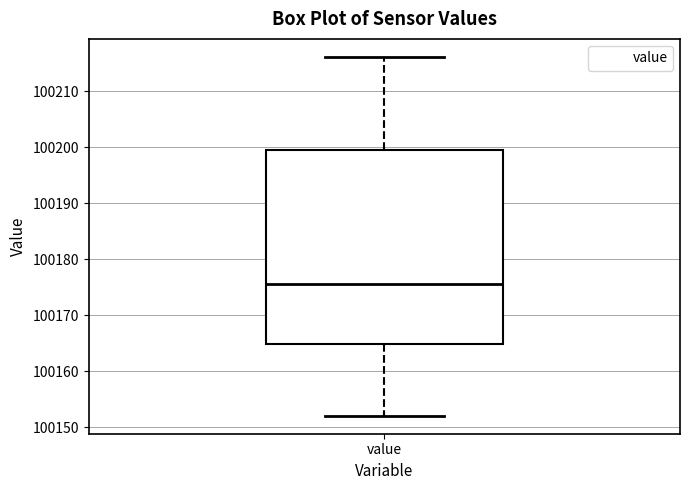

Transcribe this box plot: give where the median line is, the range the box spans, and where the two whiskers end, as read against the y-axis. The values are not printed on the chart, so give them approximately, as read against the axis.

median 100176, box 100165 to 100199, whiskers 100152 to 100216